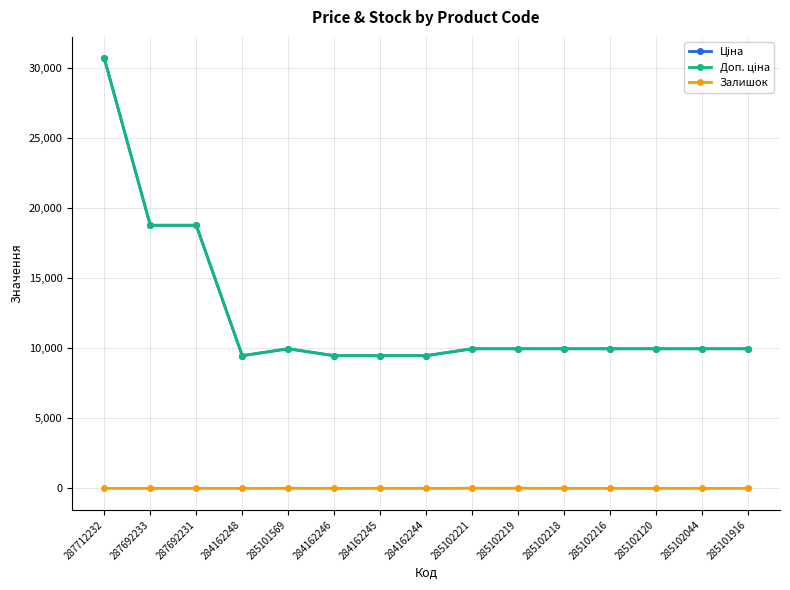

What is the difference between the Залишок values at 287692233 and 285102218?

3.0